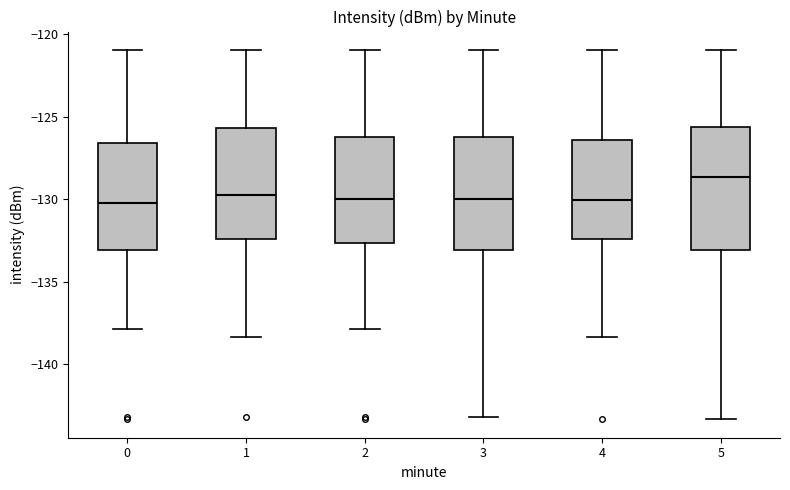

Which box is the tallest, from its lower edge to its upper edge?

5